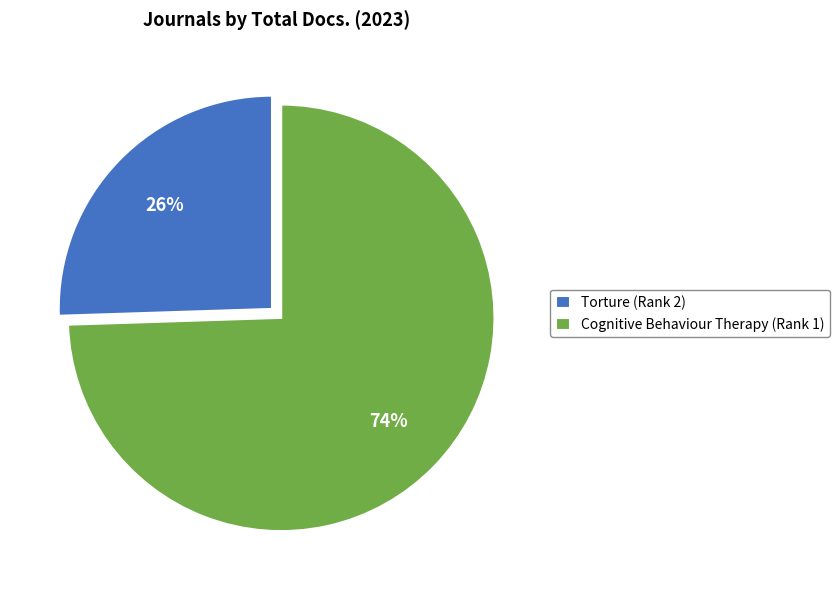

How many segments does this pie chart have?

2